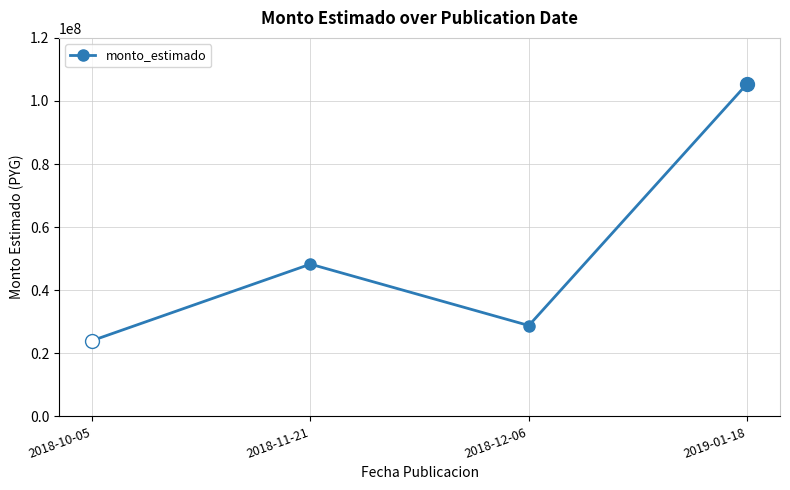

What is the label of the 3rd point from the left?

2018-12-06